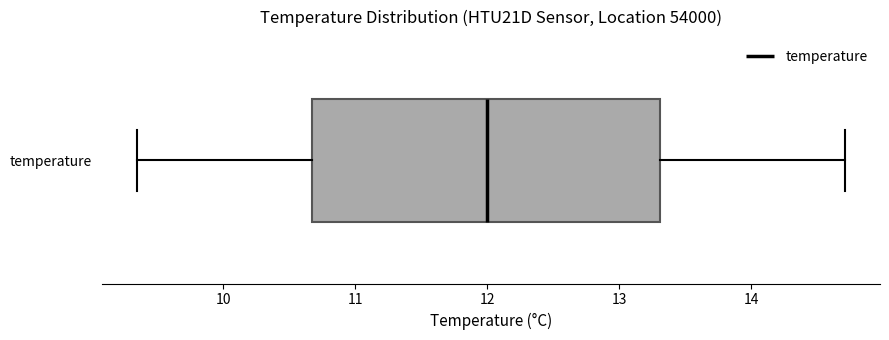

Where is the right edge of the box for temperature on the x-axis? The values are not printed on the chart, so give them approximately, as read against the axis.

13.3